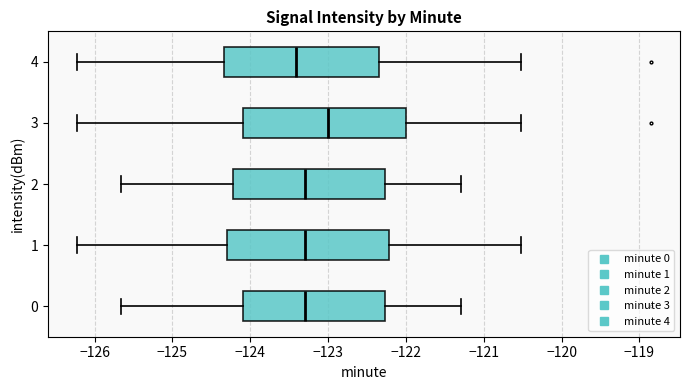

Reading bottom to top, read every box against the x-axis: the position of its median line, the range the box covers, and the ends of its whiskers. The values are not printed on the chart, so give them approximately, as read against the axis.

0: median -123.3, box -124.1 to -122.3, whiskers -125.7 to -121.3
1: median -123.3, box -124.3 to -122.2, whiskers -126.2 to -120.5
2: median -123.3, box -124.2 to -122.3, whiskers -125.7 to -121.3
3: median -123.0, box -124.1 to -122.0, whiskers -126.2 to -120.5
4: median -123.4, box -124.3 to -122.4, whiskers -126.2 to -120.5